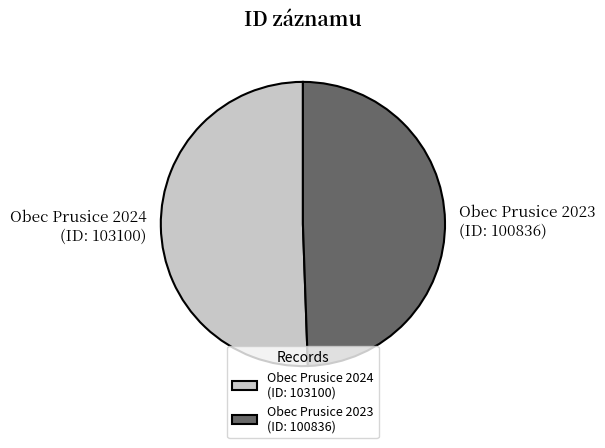

Which slice is the largest?

Obec Prusice 2024 (ID: 103100)